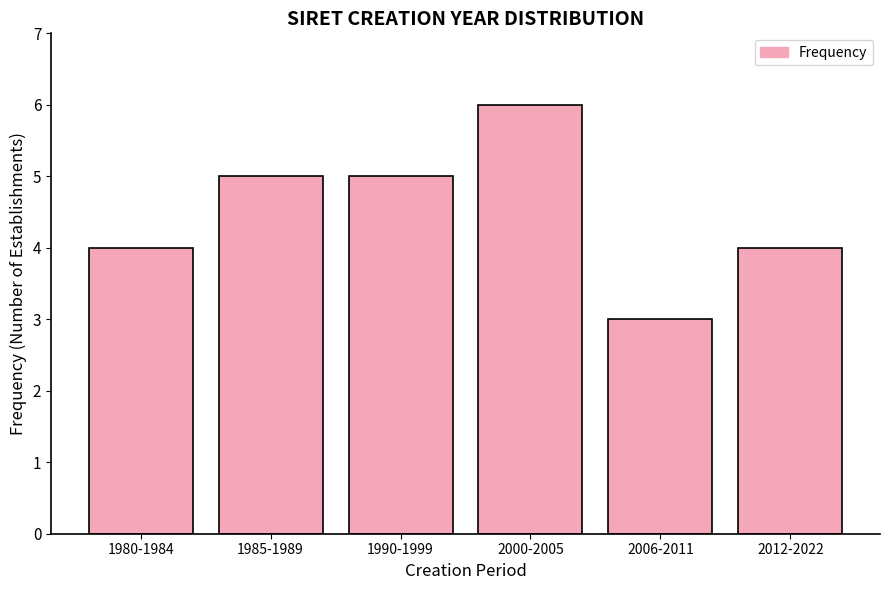

Reading left to right, what are all the values shown in this chart?

4	5	5	6	3	4